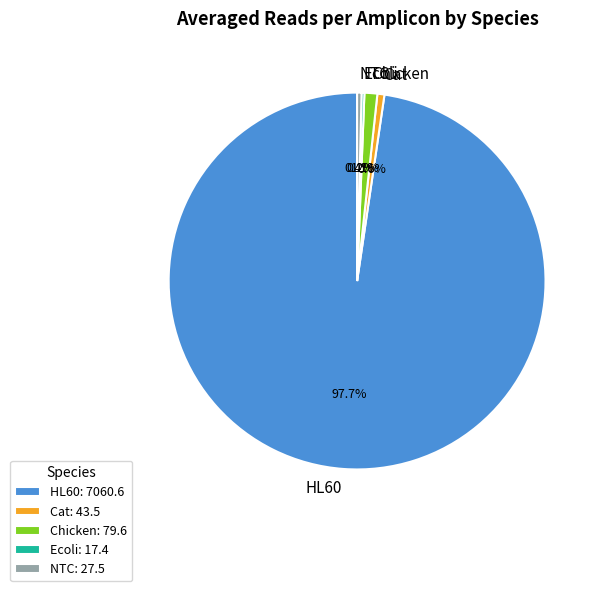

Is it true that Chicken is 11% of the pie?

False